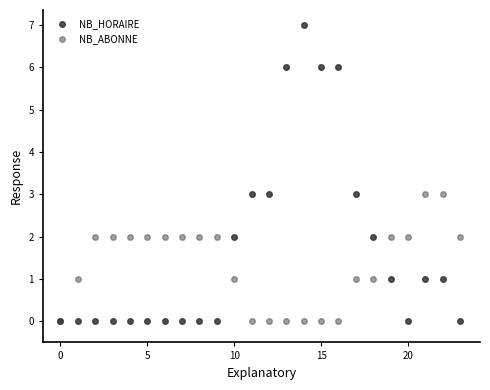

What is the X range (max minus min) for the scatter plot?

23